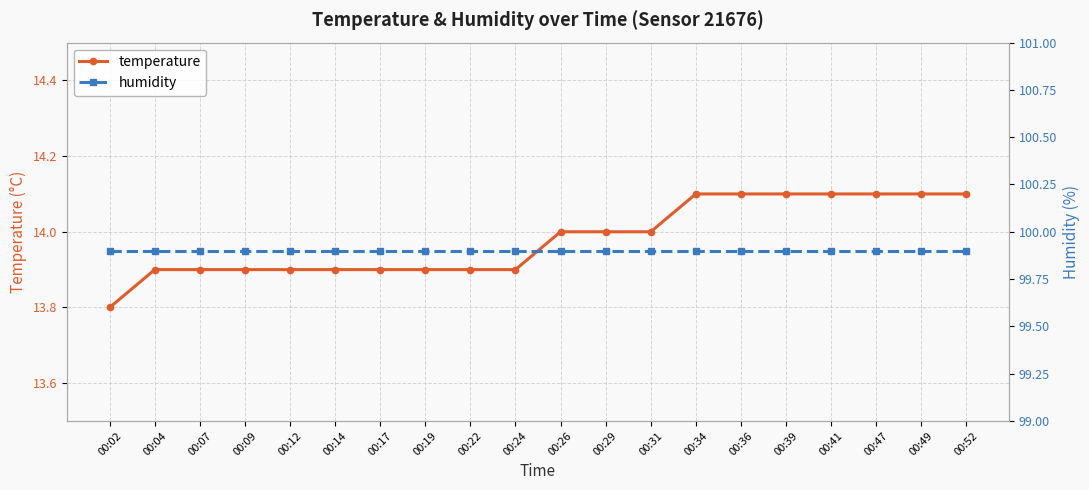

List the series in order of their peak value, highest first.

humidity, temperature